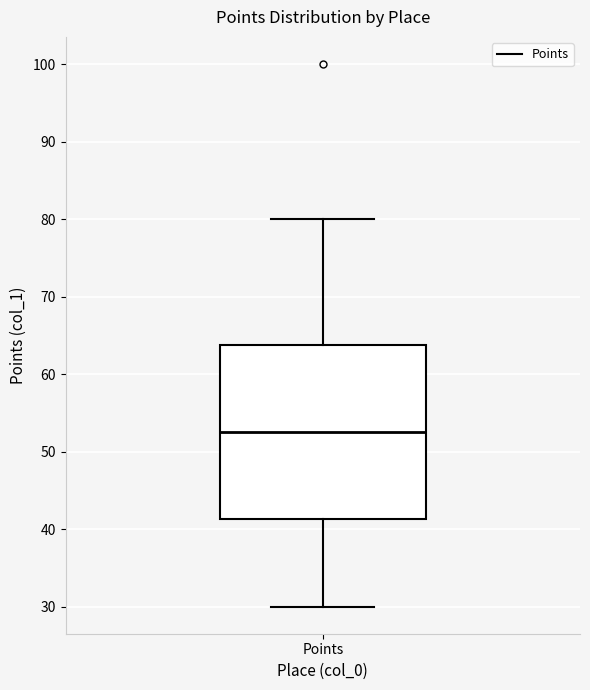

Read this box plot against the y-axis: the position of the median line, the range covered by the box, and the ends of both whiskers. The values are not printed on the chart, so give them approximately, as read against the axis.

median 53, box 41 to 64, whiskers 30 to 80